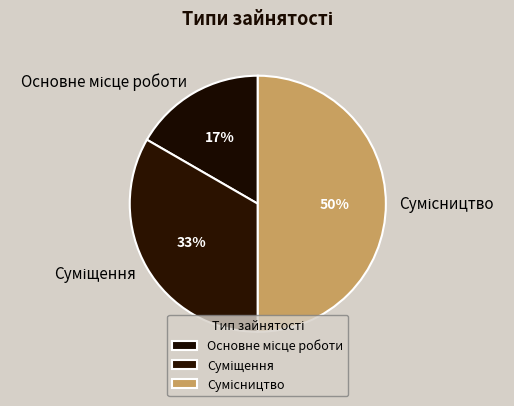

How many slices are in this pie chart?

3